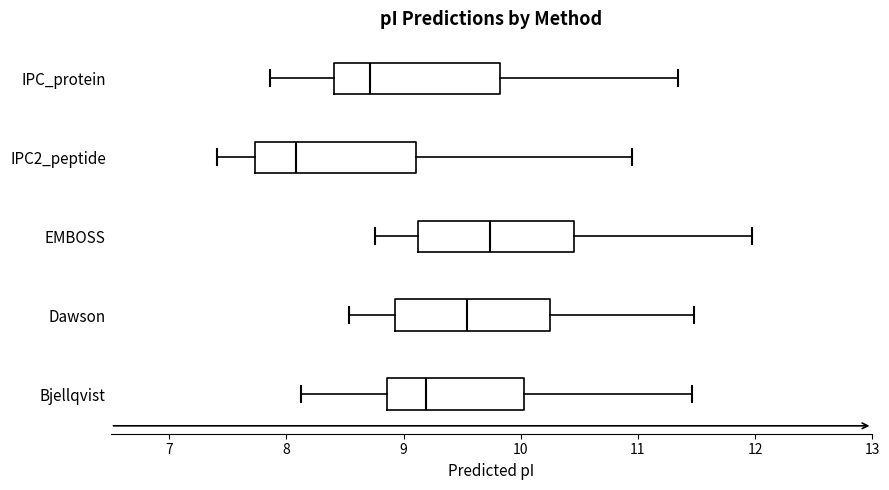

Where does the median line of the box for IPC_protein sit on the x-axis? The values are not printed on the chart, so give them approximately, as read against the axis.

8.7